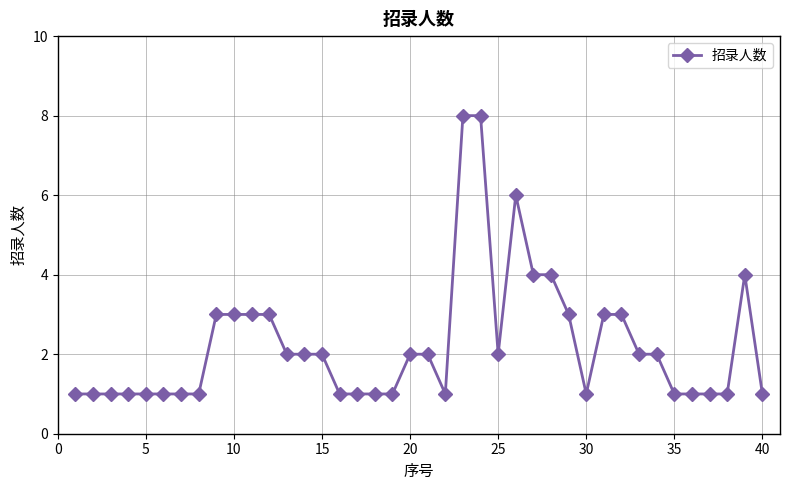

What is the greatest value displayed?

8